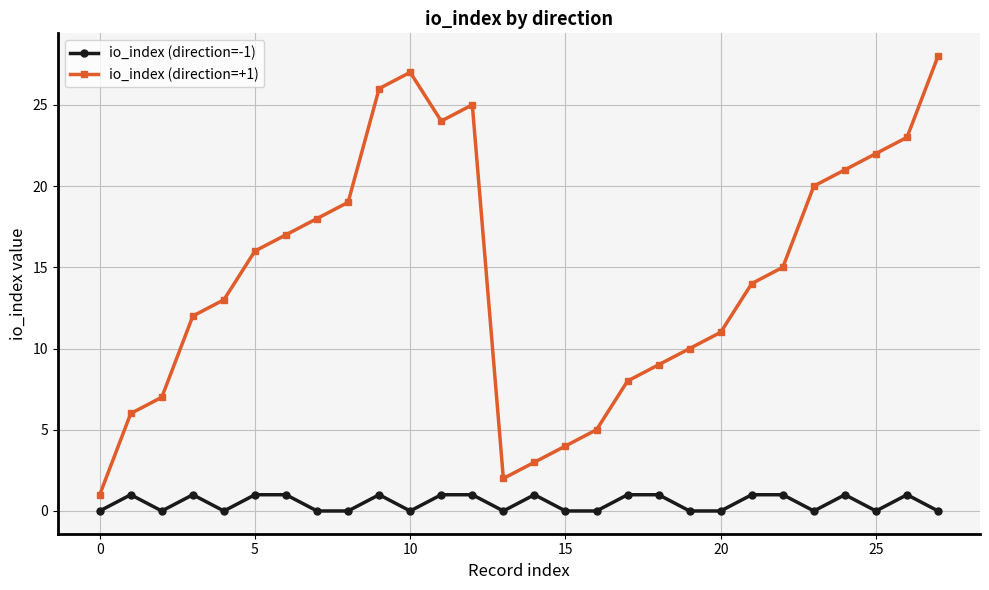

Rank the series by their average value, from lowest to highest.

io_index (direction=-1), io_index (direction=+1)